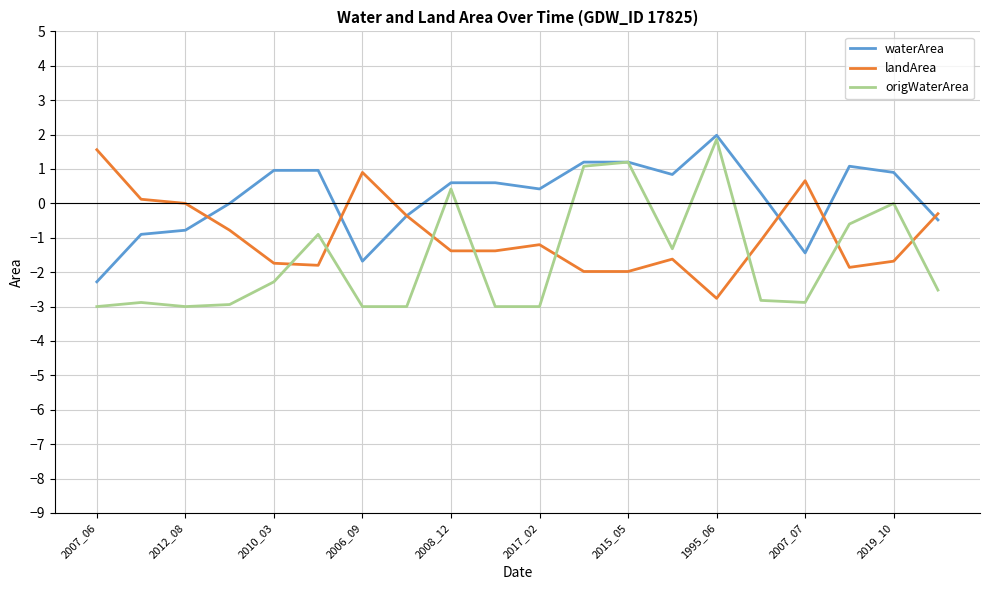

Which series has the largest total across all categories?

waterArea